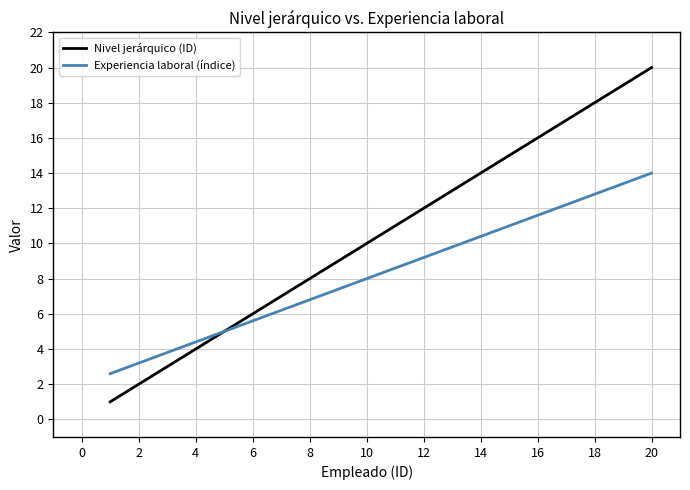

True or false: Experiencia laboral (índice) has more than 0 points higher than both neighbors.

False